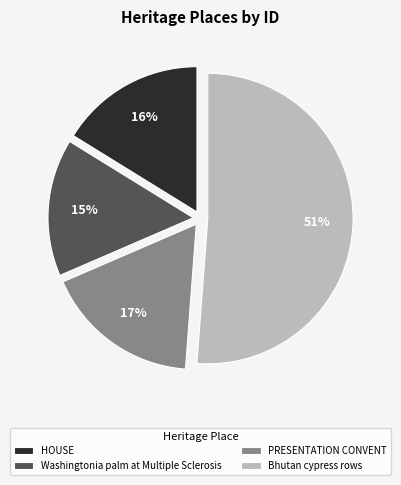

Is there a majority slice in this chart?

Yes